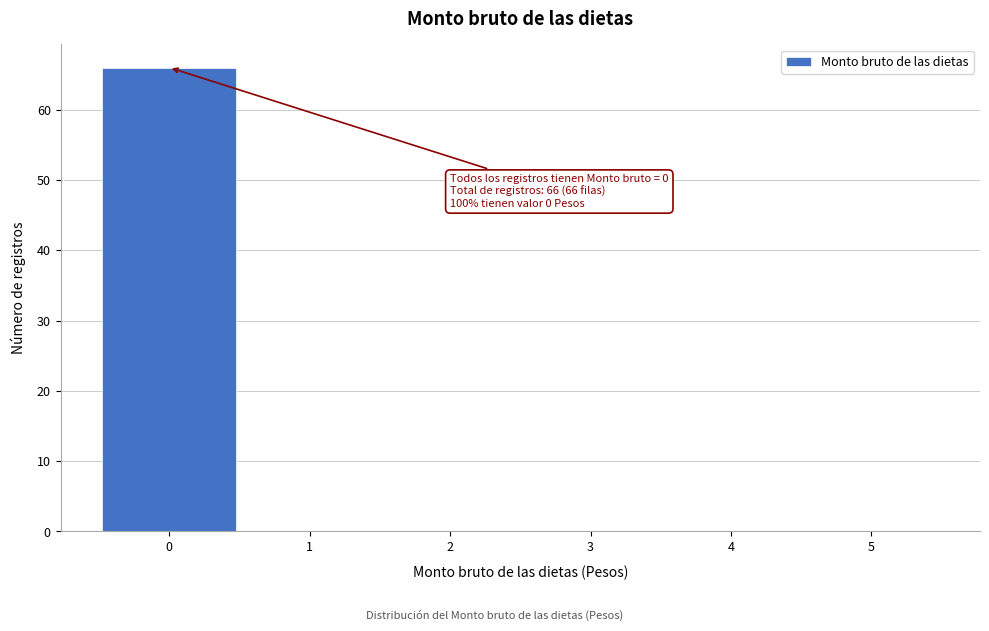

Over which range of the x-axis is the bar tallest?

-0.5 to 0.5